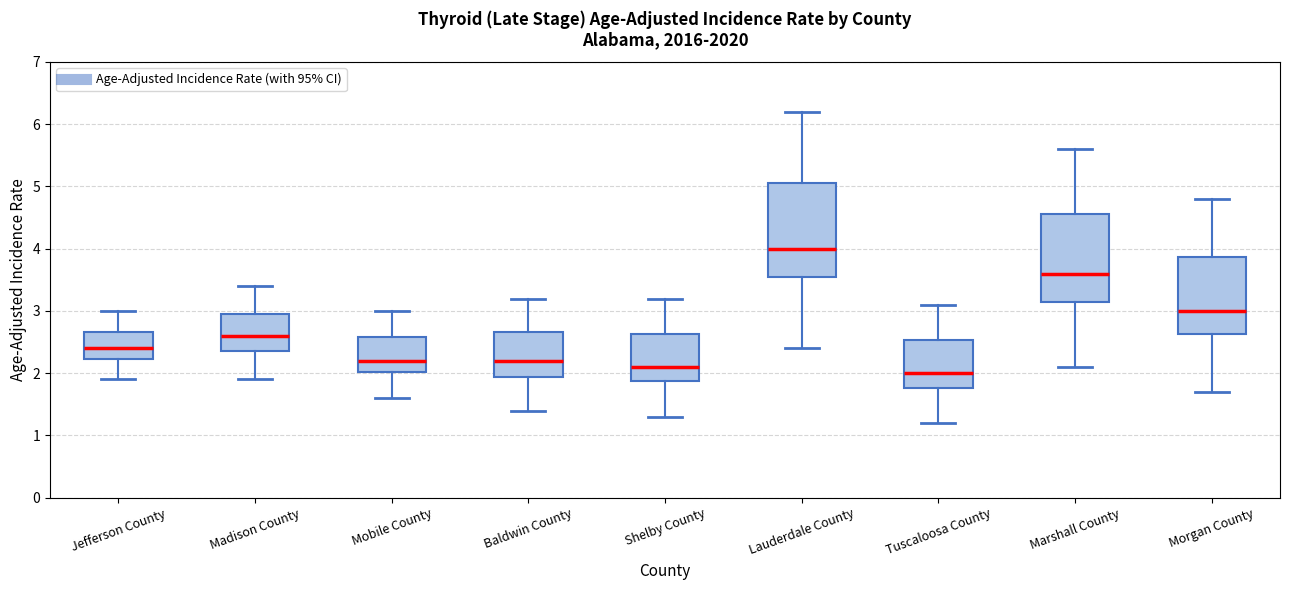

Reading left to right, read every box against the y-axis: the position of its median line, the range the box covers, and the ends of its whiskers. The values are not printed on the chart, so give them approximately, as read against the axis.

Jefferson County: median 2.4, box 2.2 to 2.7, whiskers 1.9 to 3.0
Madison County: median 2.6, box 2.4 to 3.0, whiskers 1.9 to 3.4
Mobile County: median 2.2, box 2.0 to 2.6, whiskers 1.6 to 3.0
Baldwin County: median 2.2, box 1.9 to 2.7, whiskers 1.4 to 3.2
Shelby County: median 2.1, box 1.9 to 2.6, whiskers 1.3 to 3.2
Lauderdale County: median 4.0, box 3.5 to 5.1, whiskers 2.4 to 6.2
Tuscaloosa County: median 2.0, box 1.8 to 2.5, whiskers 1.2 to 3.1
Marshall County: median 3.6, box 3.2 to 4.6, whiskers 2.1 to 5.6
Morgan County: median 3.0, box 2.6 to 3.9, whiskers 1.7 to 4.8